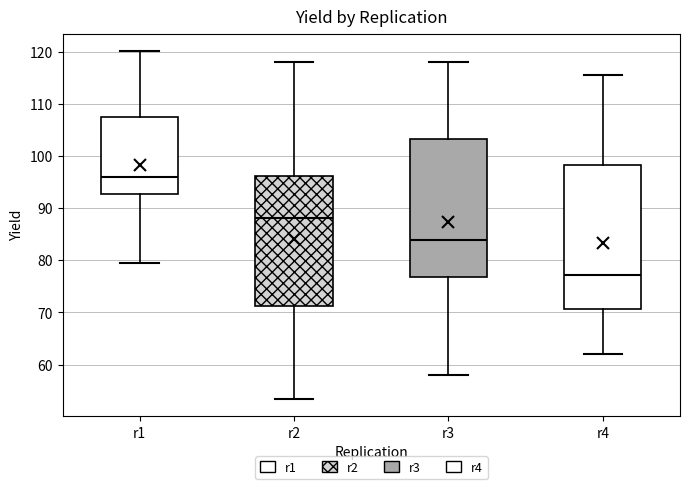

Comparing the boxes themselves (not the whiskers), which one is the tallest?

r4